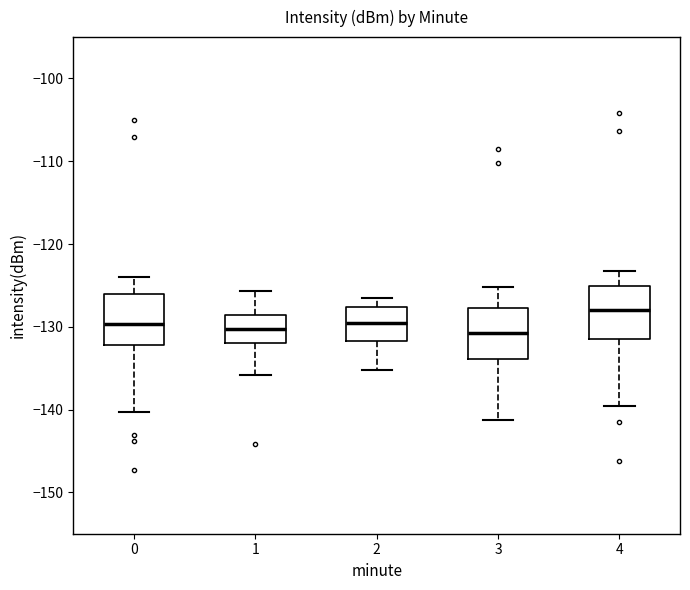

Reading left to right, transcribe this box plot: for each box, give where its median line is, the range the box spans, and where its two whiskers end, as read against the y-axis. The values are not printed on the chart, so give them approximately, as read against the axis.

0: median -130, box -132 to -126, whiskers -140 to -124
1: median -130, box -132 to -129, whiskers -136 to -126
2: median -129, box -132 to -128, whiskers -135 to -126
3: median -131, box -134 to -128, whiskers -141 to -125
4: median -128, box -131 to -125, whiskers -140 to -123